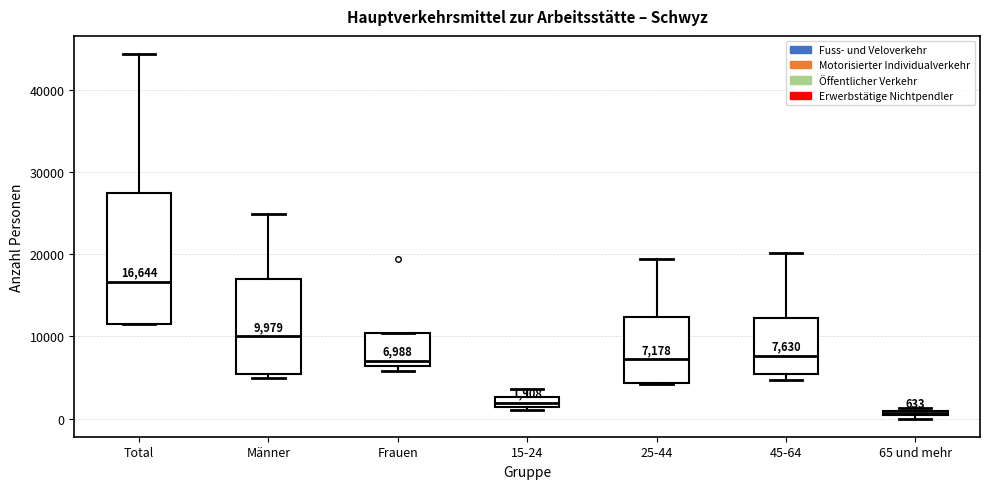

Which box has the lowest median line?

65 und mehr